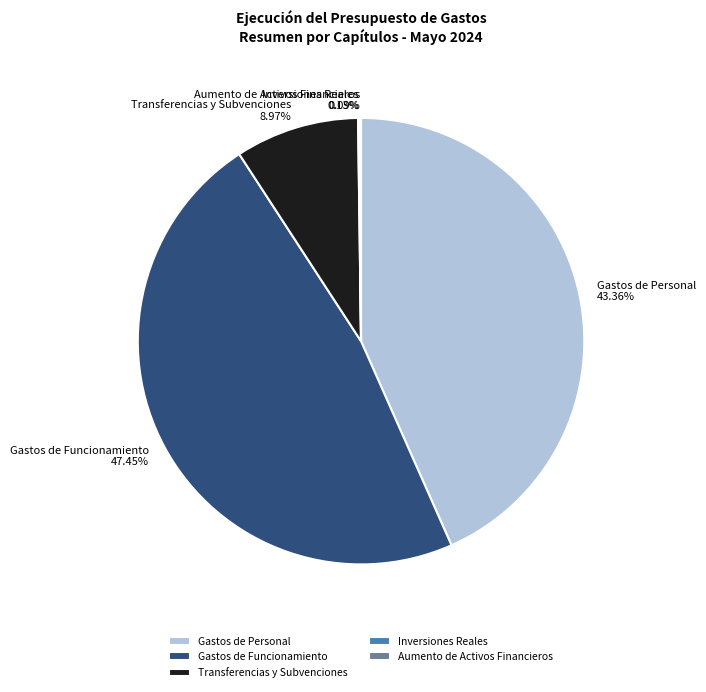

Which category has the biggest portion of the pie?

Gastos de Funcionamiento